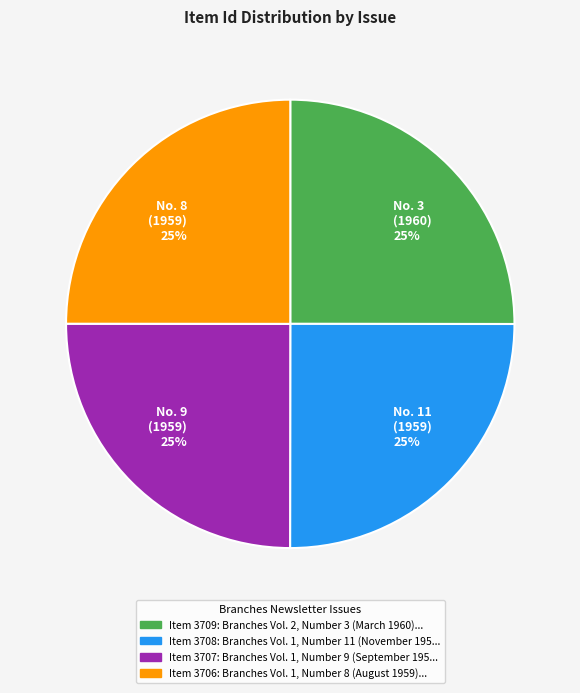

What percentage is the No. 3 (1960) 25% slice, to the nearest percent?

25%